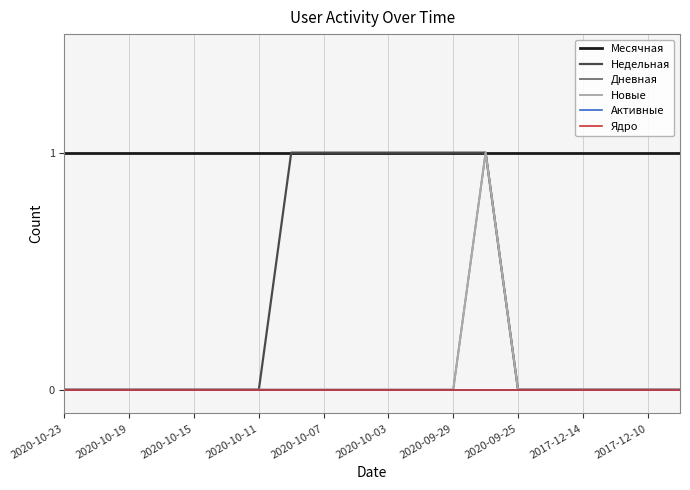

Is this an area chart (filled region under the line)?

No